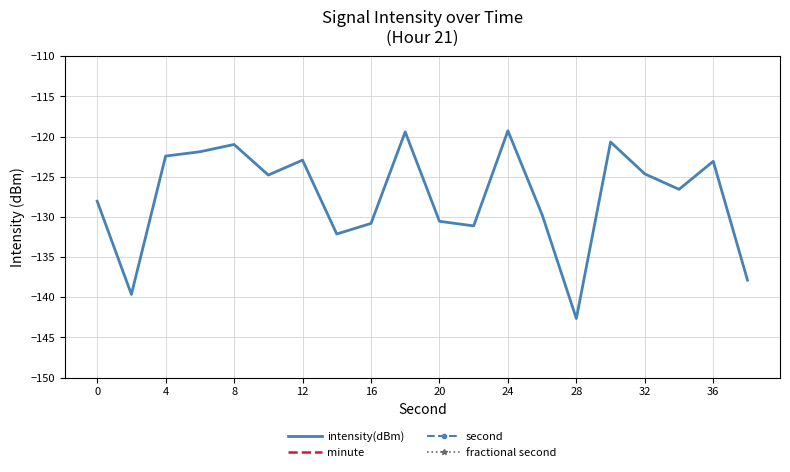

How many categories are shown in the chart?

20